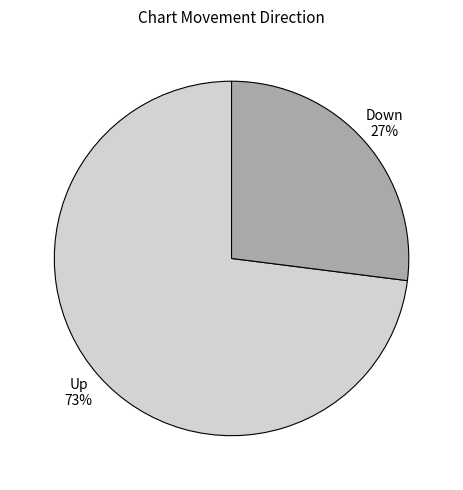

Which slice represents more than half of the pie?

Up